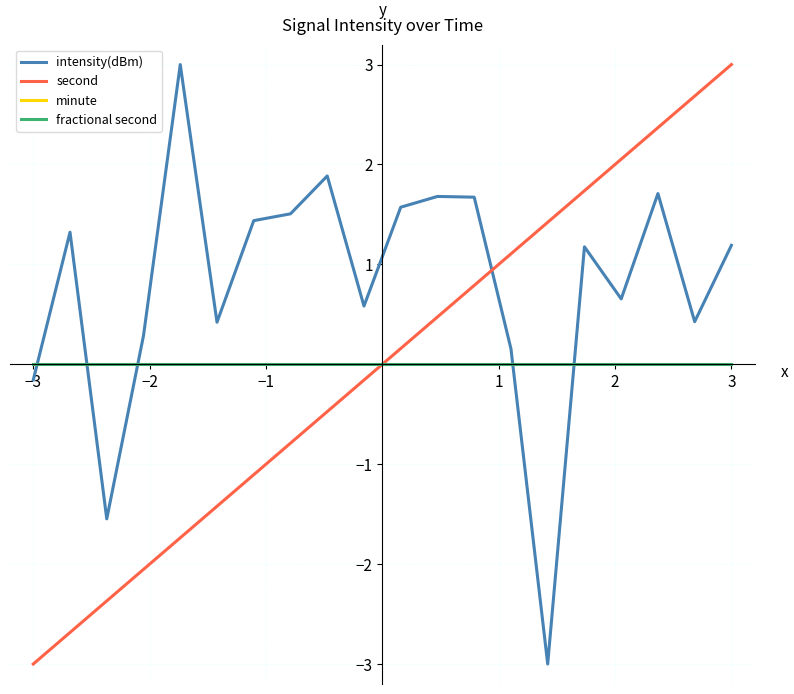

Does the chart display data point markers on the line(s)?

No